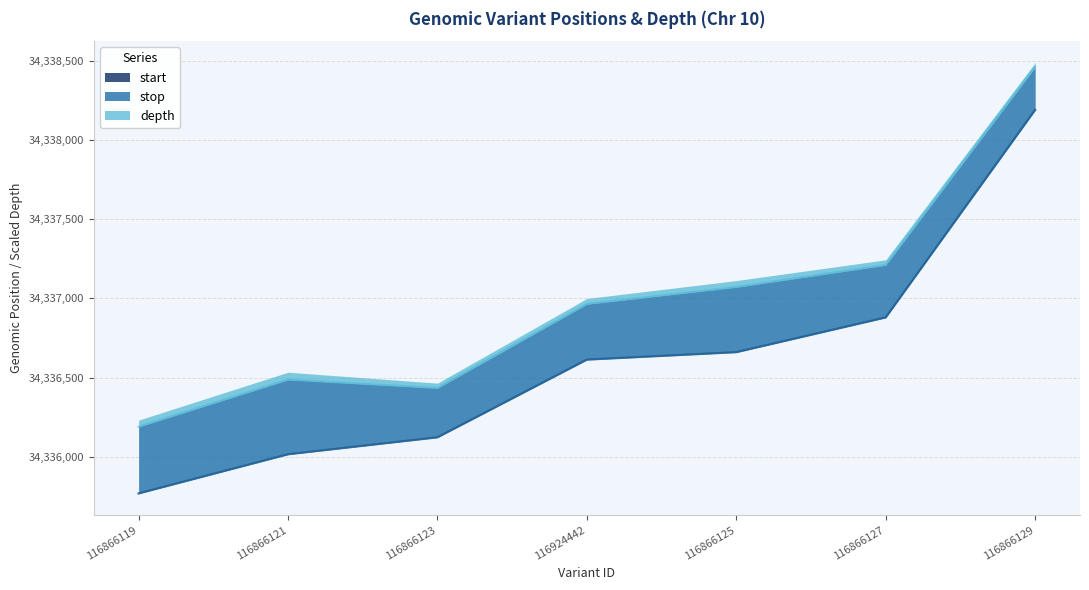

Does the chart display data point markers on the line(s)?

No